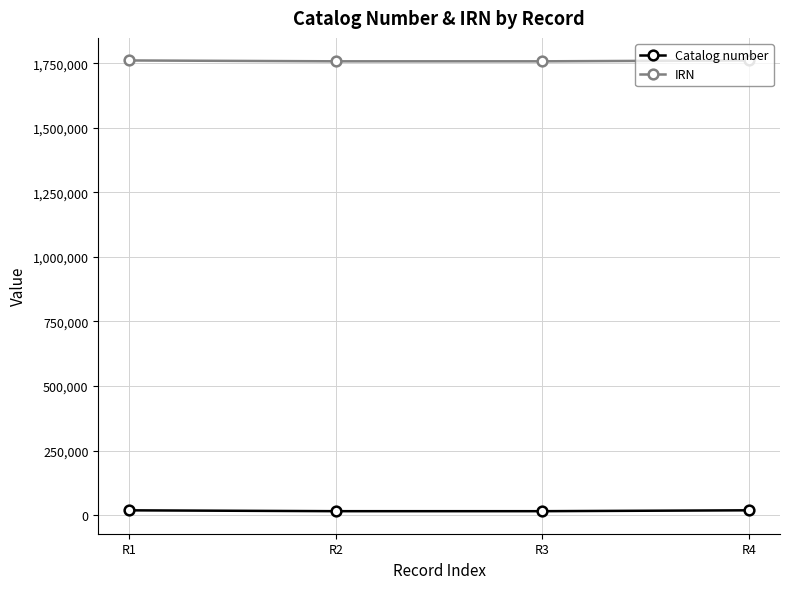

How many lines are shown in the chart?

2